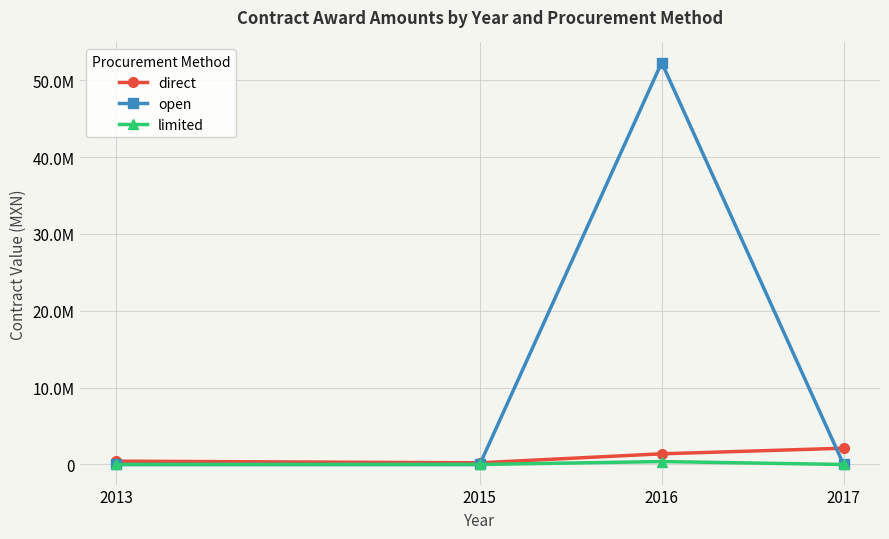

What are all the series names shown in the legend?

direct, open, limited